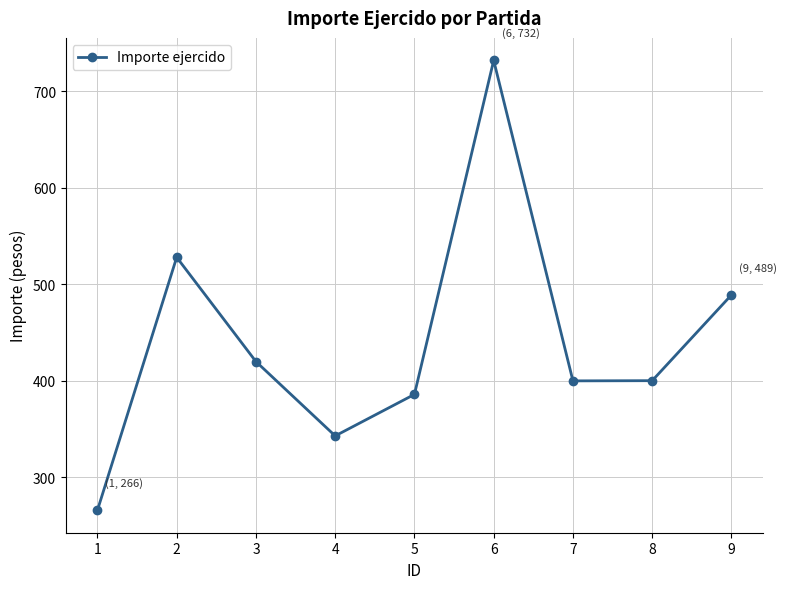

How many interior local peaks (higher than both neighbors) does the data have?

2